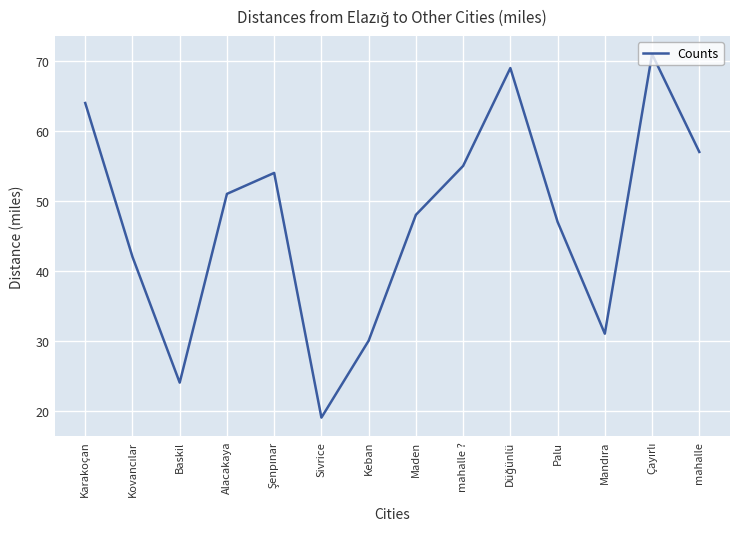

What is the average value?

47